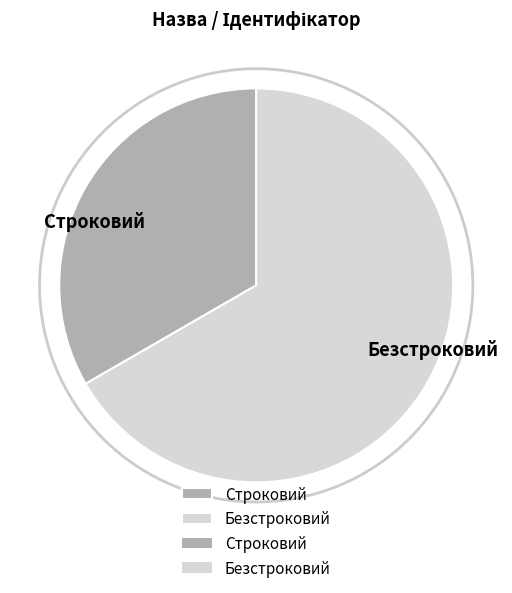

What is the majority slice?

Безстроковий